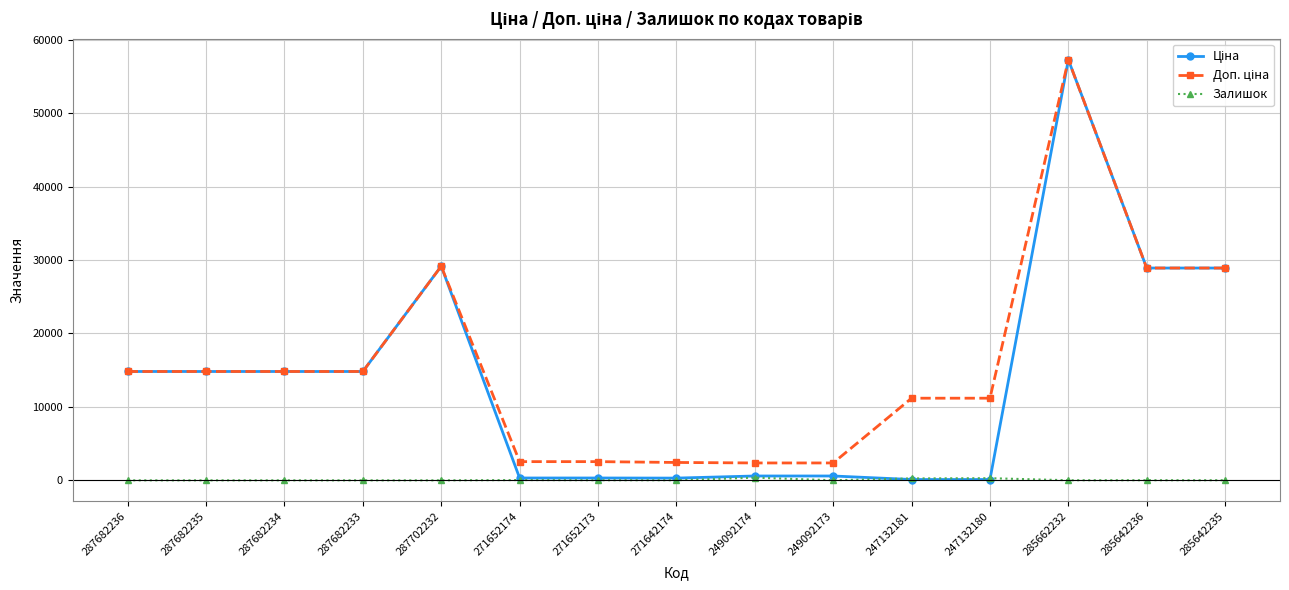

At which category does the chart reach its peak across all series?

285662232